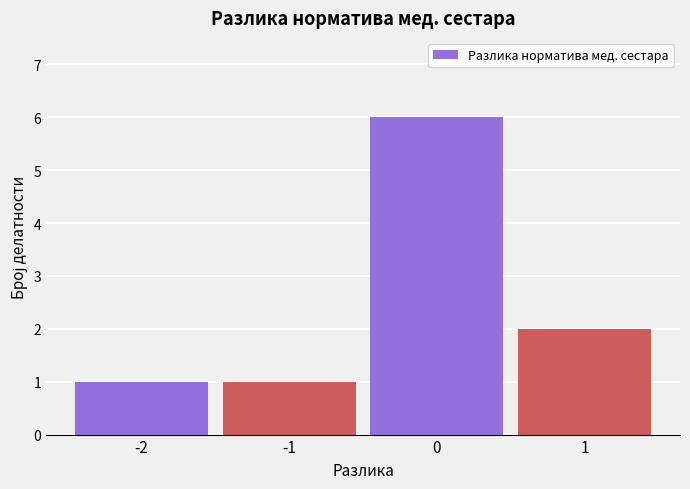

Reading left to right, extract all data points from this chart.

-2=1	-1=1	0=6	1=2